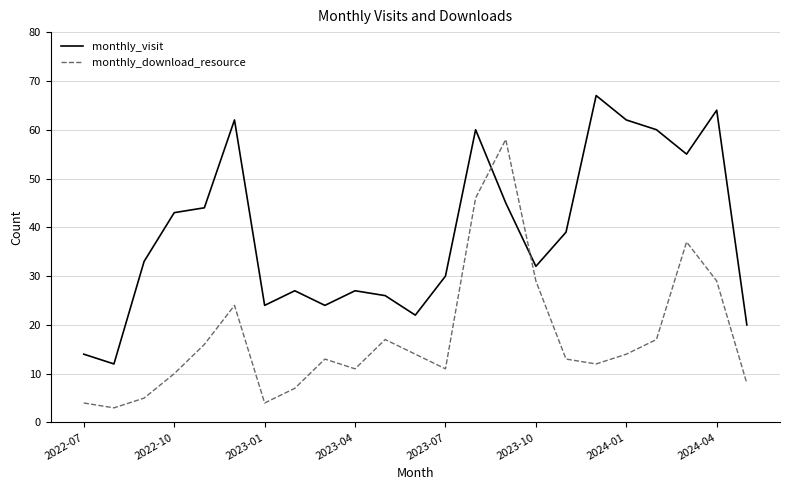

List the series in order of their peak value, lowest first.

monthly_download_resource, monthly_visit